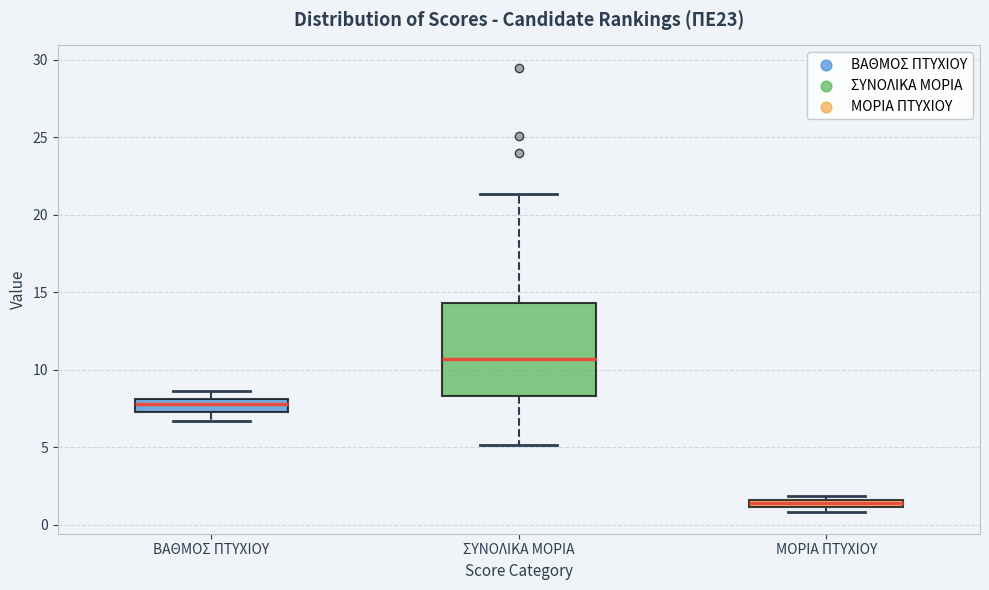

Where does the upper whisker of the box for ΒΑΘΜΟΣ ΠΤΥΧΙΟΥ end on the y-axis? The values are not printed on the chart, so give them approximately, as read against the axis.

8.5